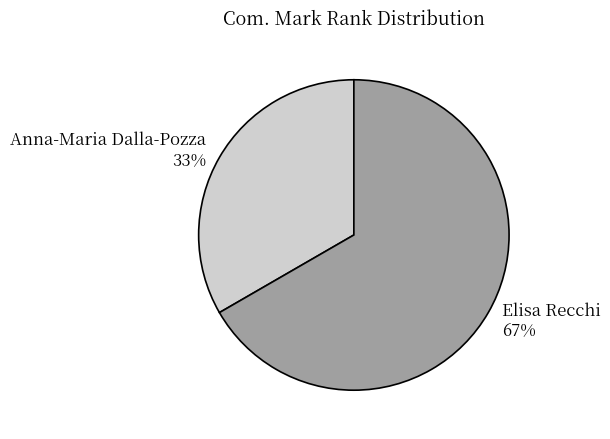

Is there any slice that represents more than half of the pie?

Yes